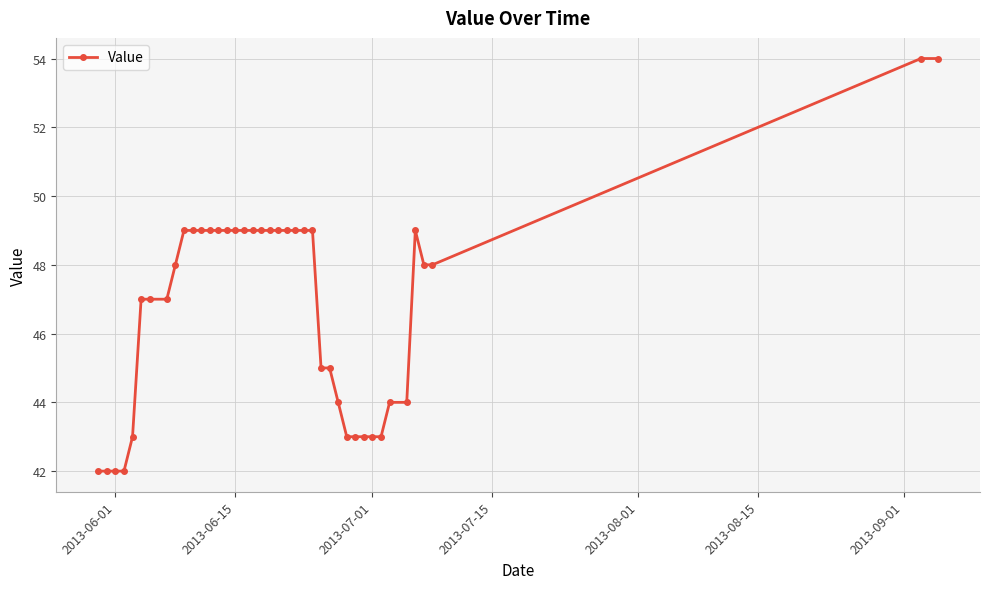

What is the difference between the maximum and second lowest values?

12